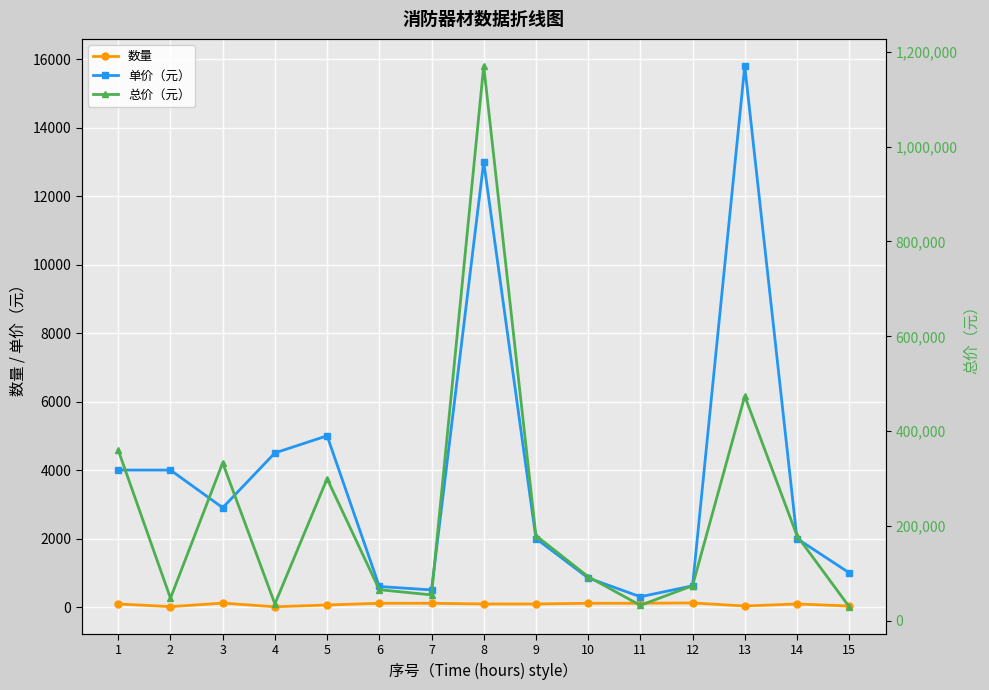

What is the difference between the 总价（元） values at 7 and 14?

125000